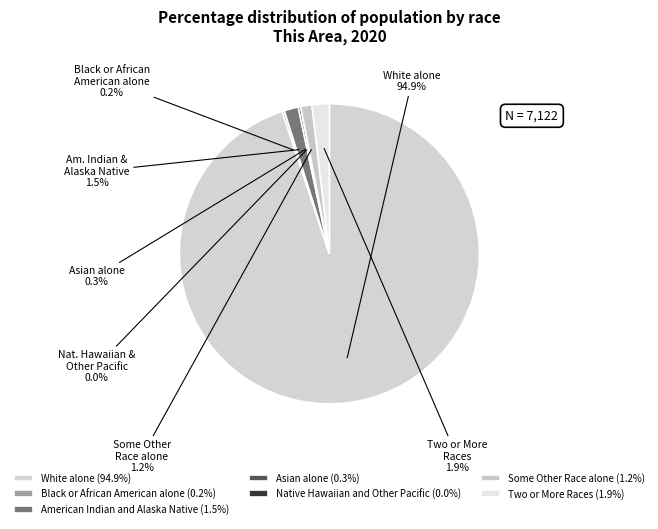

What percentage is NOT represented by American Indian and Alaska Native?

98.5%